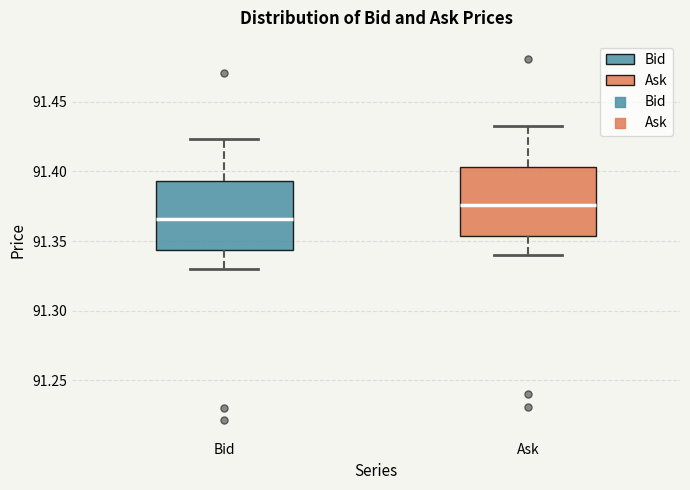

Where is the lower edge of the box for Bid on the y-axis? The values are not printed on the chart, so give them approximately, as read against the axis.

91.345